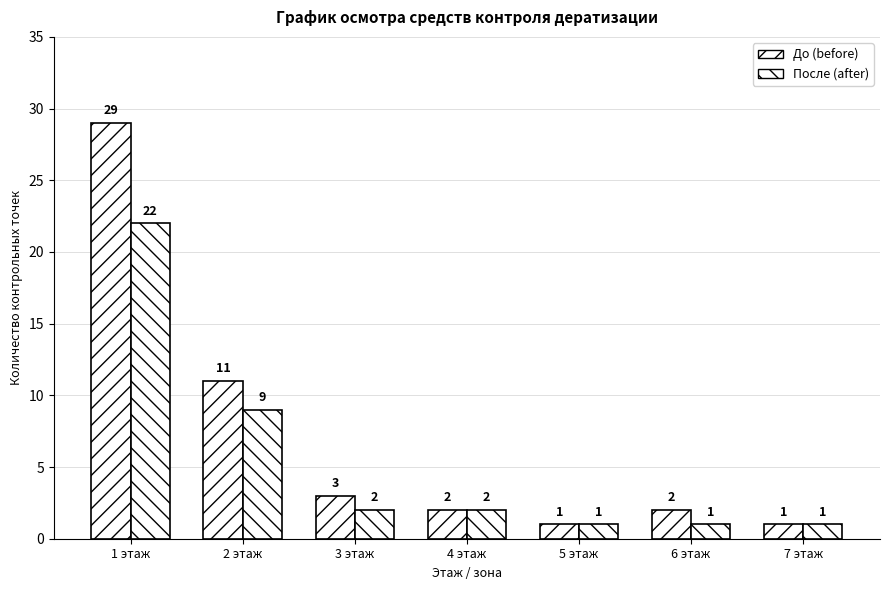

True or false: Количество точек (после) has a value of 2 at 4 этаж.

True